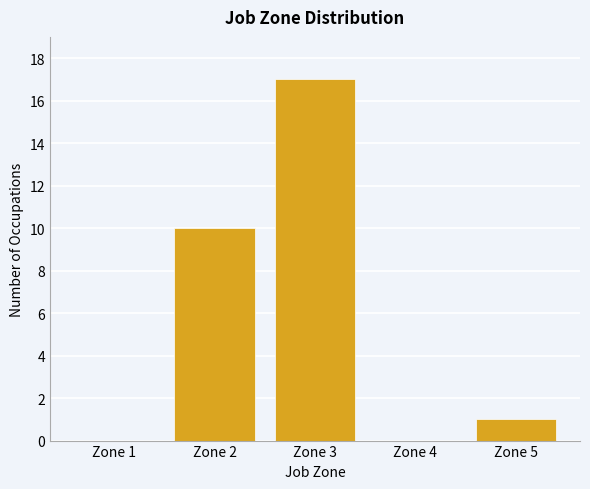

Reading left to right, list all the values displayed in this chart.

Zone 1=0	Zone 2=10	Zone 3=17	Zone 4=0	Zone 5=1